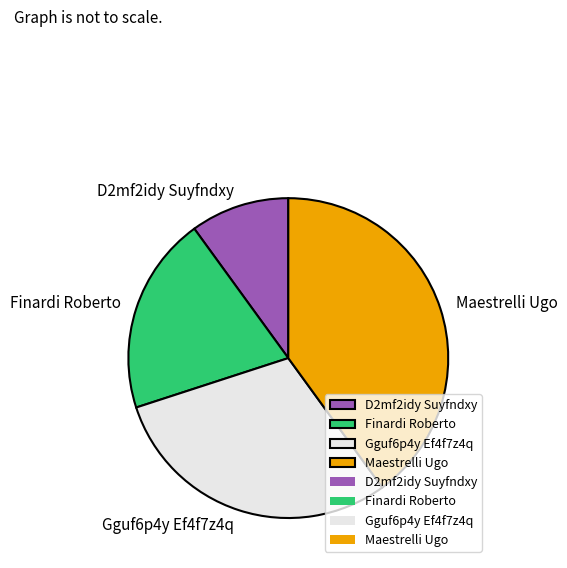

Rank the categories by value from lowest to highest.

D2mf2idy Suyfndxy, Finardi Roberto, Gguf6p4y Ef4f7z4q, Maestrelli Ugo